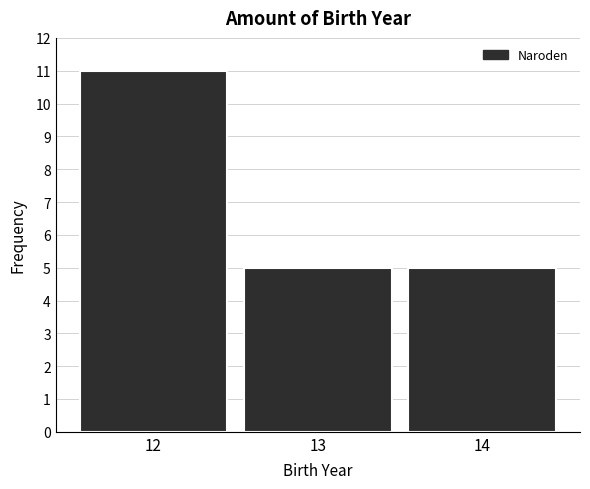

Reading left to right, transcribe all the data shown in this chart.

12=11	13=5	14=5